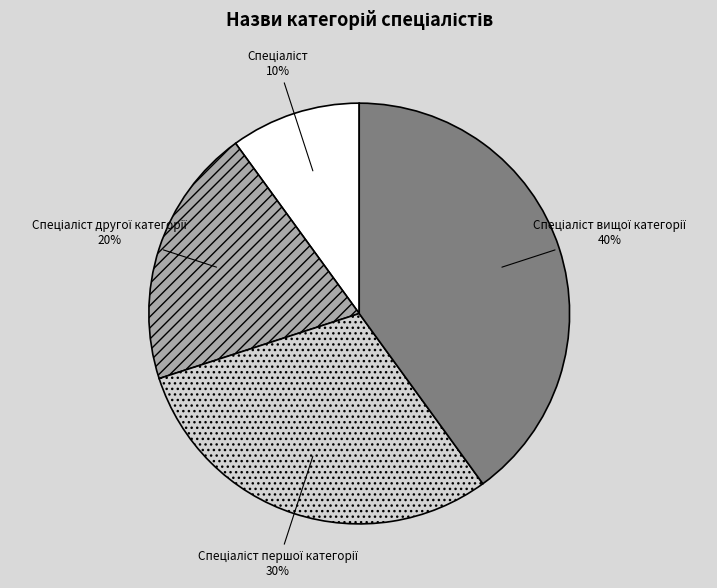

Does any single category account for the majority?

No